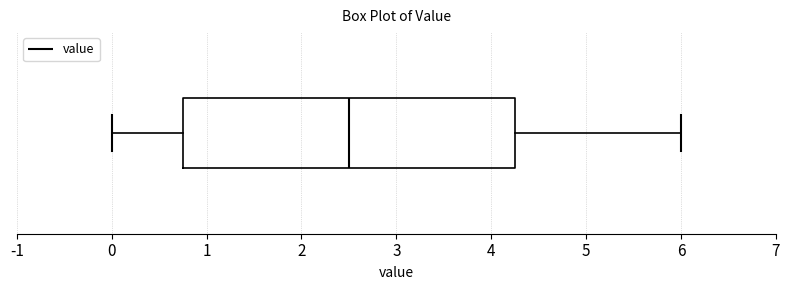

Read this box plot against the x-axis: the position of the median line, the range covered by the box, and the ends of both whiskers. The values are not printed on the chart, so give them approximately, as read against the axis.

median 2.5, box 0.8 to 4.3, whiskers 0.0 to 6.0